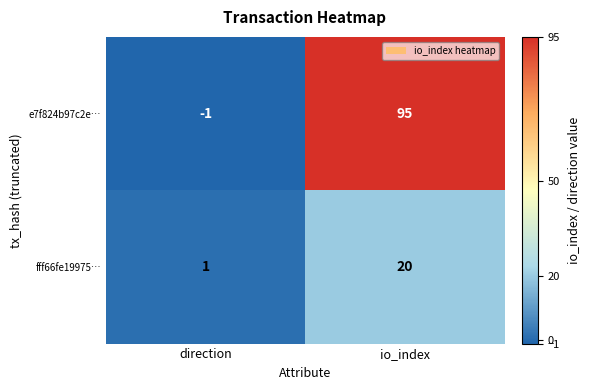

What is the maximum value for fff66fe19975…?

20